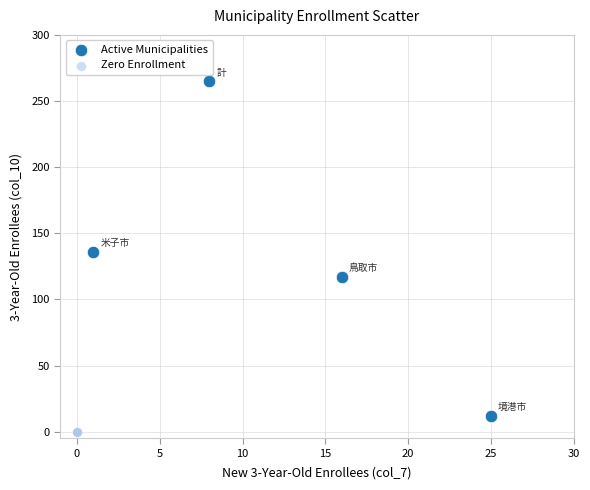

Which series reaches the maximum Y coordinate?

Active Municipalities